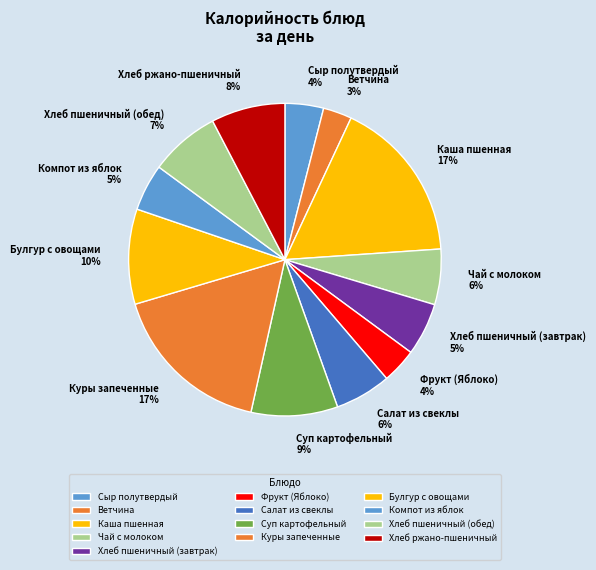

To the nearest percent, what is the difference between the Суп картофельный 9% and Фрукт (Яблоко) 4% slice percentages?

5%